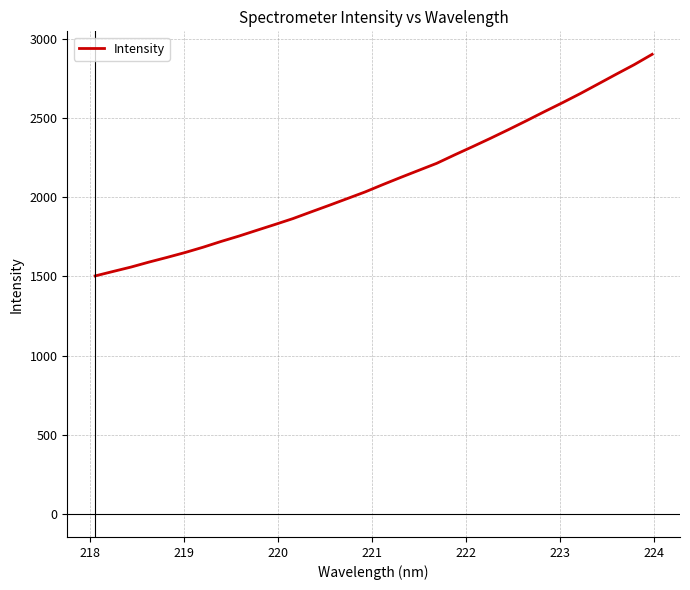

What is the greatest value displayed?

2901.4